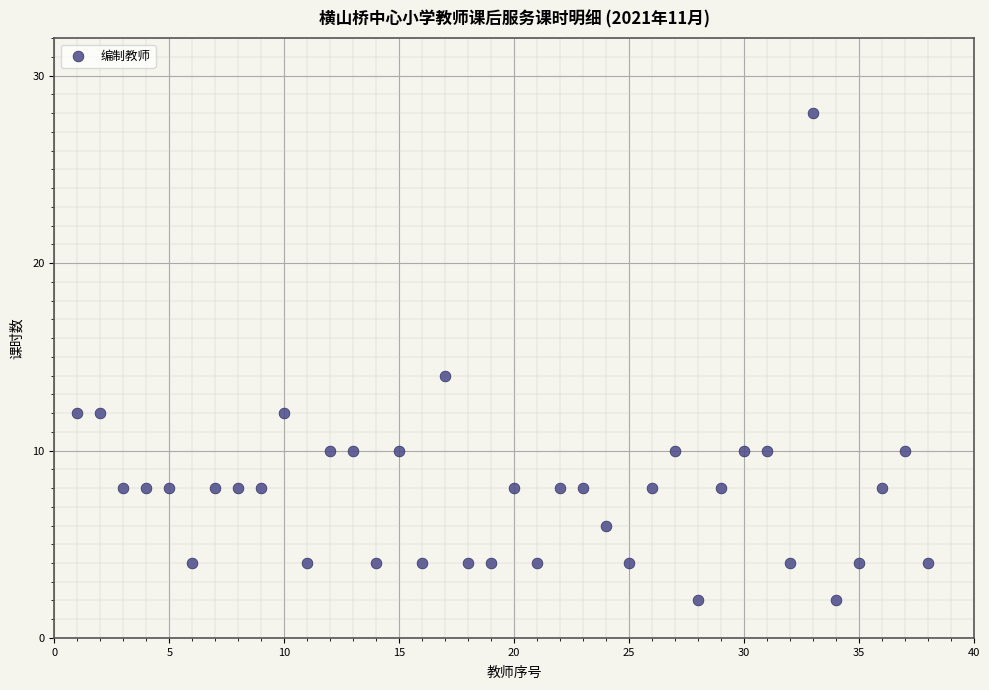

What Y value in the scatter plot is closest to 15?

14